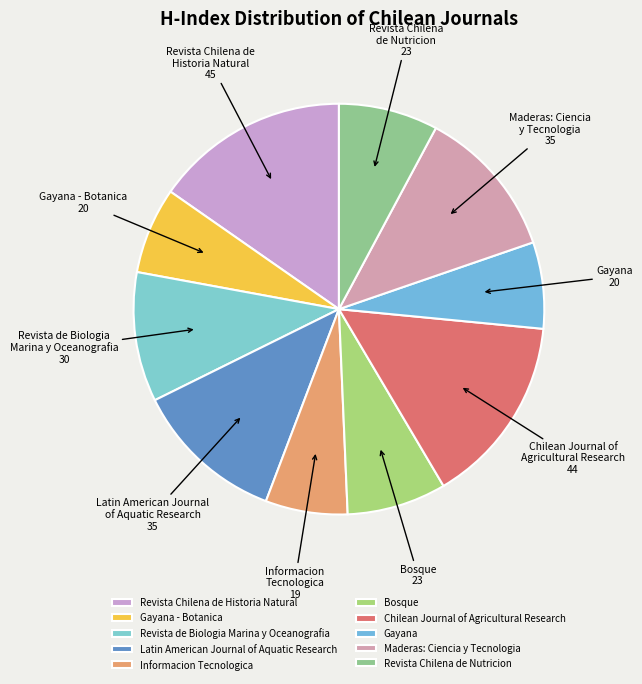

Between Revista Chilena de Nutricion and Revista de Biologia Marina y Oceanografia, which is larger?

Revista de Biologia Marina y Oceanografia